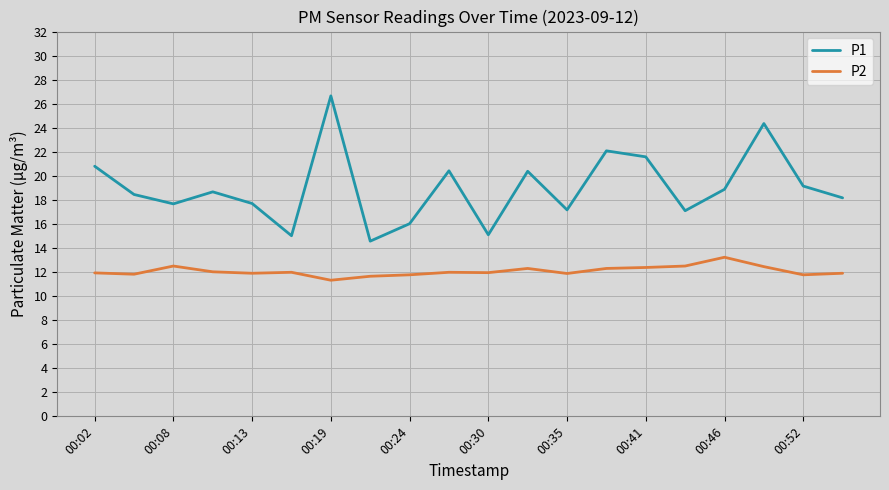

Which series has the largest range (max minus min)?

P1